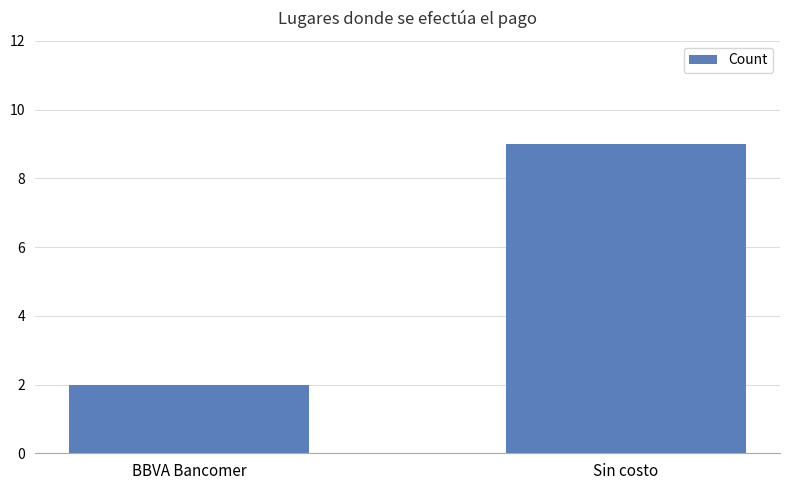

What is the ratio of the value at BBVA Bancomer to the value at Sin costo?

0.2